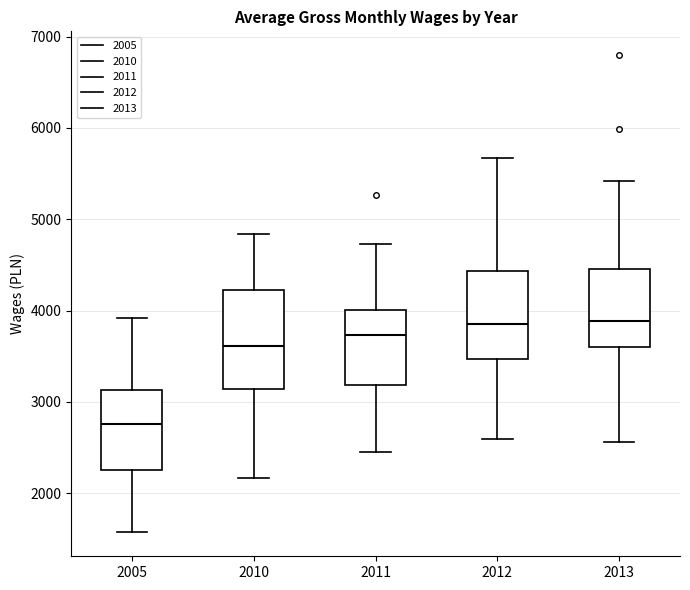

Which box is the tallest, from its lower edge to its upper edge?

2010